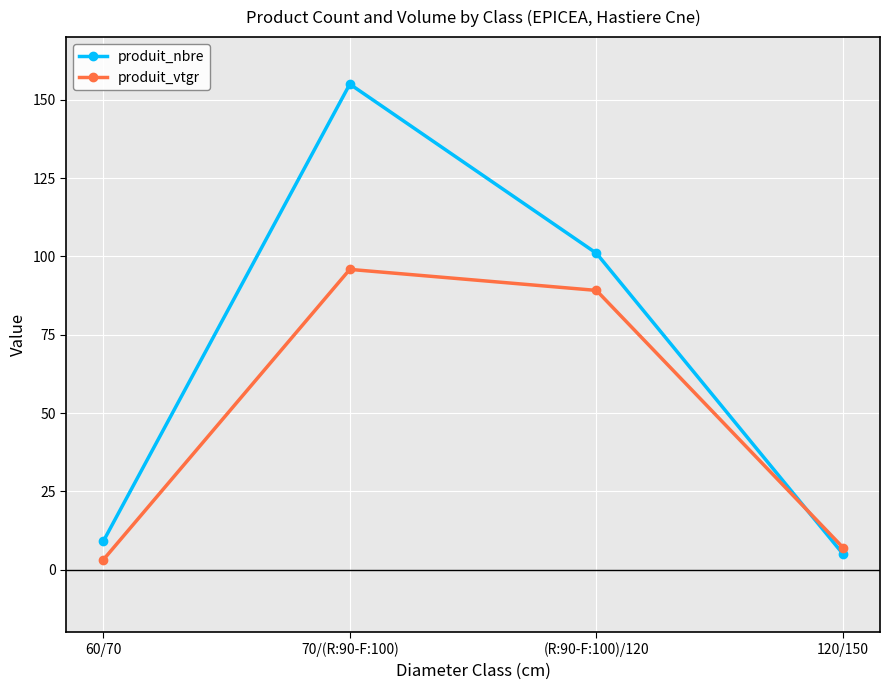

True or false: produit_vtgr has a value of 3.1 at 60/70.

True